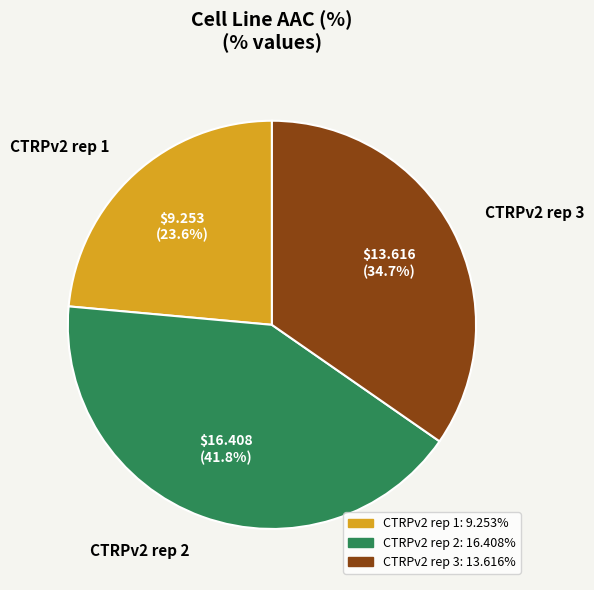

The CTRPv2 rep 3 slice represents 29% of the pie. True or false?

False